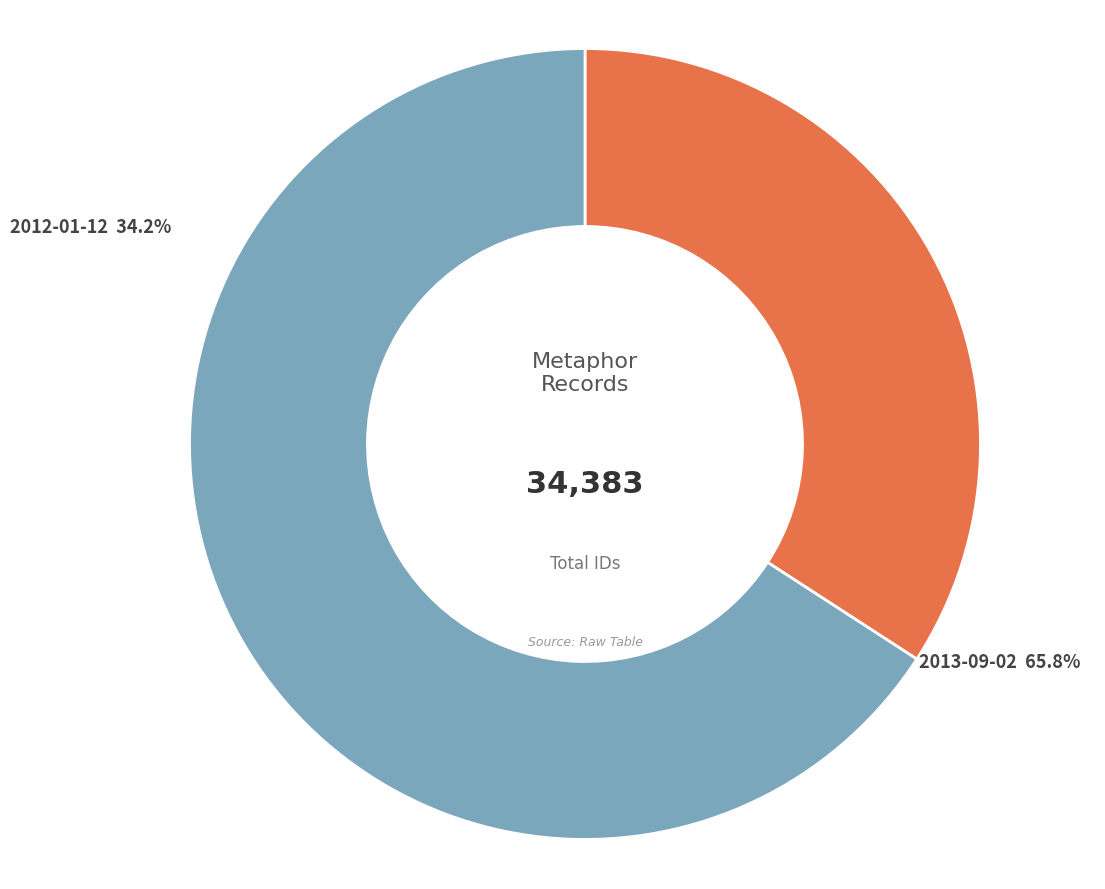

What percentage do 2012-01-12 and 2013-09-02 together represent?

100.0%